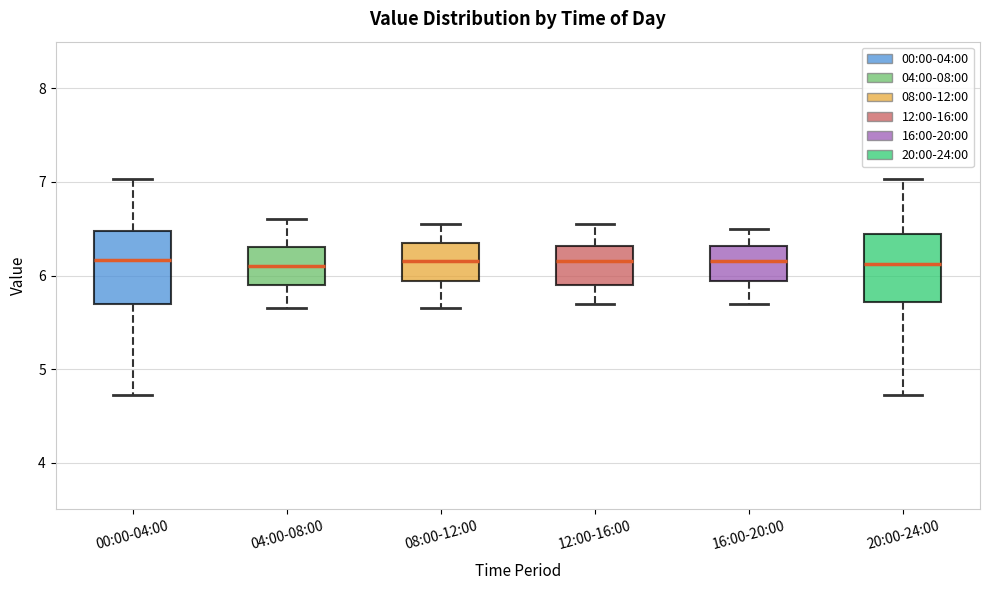

Reading left to right, read every box against the y-axis: the position of its median line, the range the box covers, and the ends of its whiskers. The values are not printed on the chart, so give them approximately, as read against the axis.

00:00-04:00: median 6.2, box 5.7 to 6.5, whiskers 4.7 to 7.0
04:00-08:00: median 6.1, box 5.9 to 6.3, whiskers 5.7 to 6.6
08:00-12:00: median 6.2, box 5.9 to 6.4, whiskers 5.7 to 6.6
12:00-16:00: median 6.2, box 5.9 to 6.3, whiskers 5.7 to 6.6
16:00-20:00: median 6.2, box 5.9 to 6.3, whiskers 5.7 to 6.5
20:00-24:00: median 6.1, box 5.7 to 6.4, whiskers 4.7 to 7.0